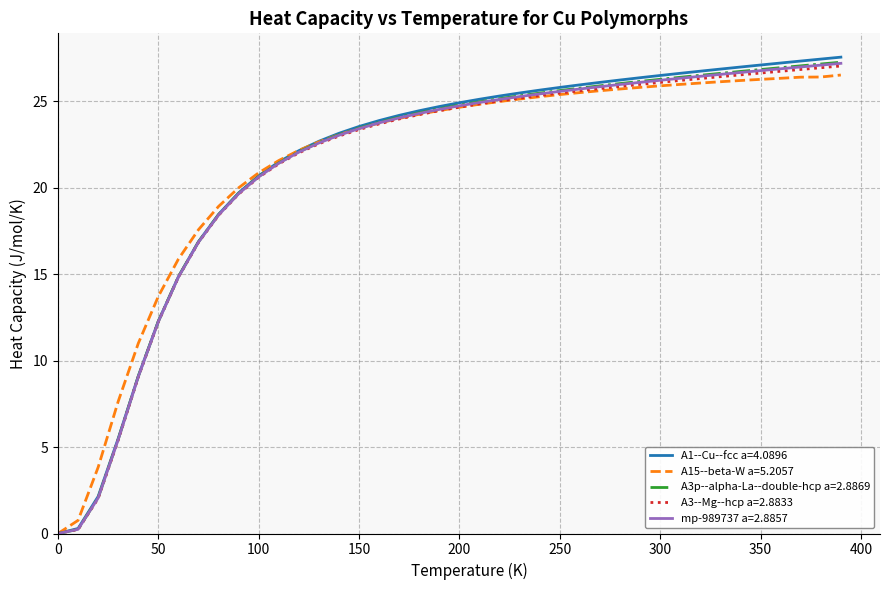

Is this an area chart (filled region under the line)?

No